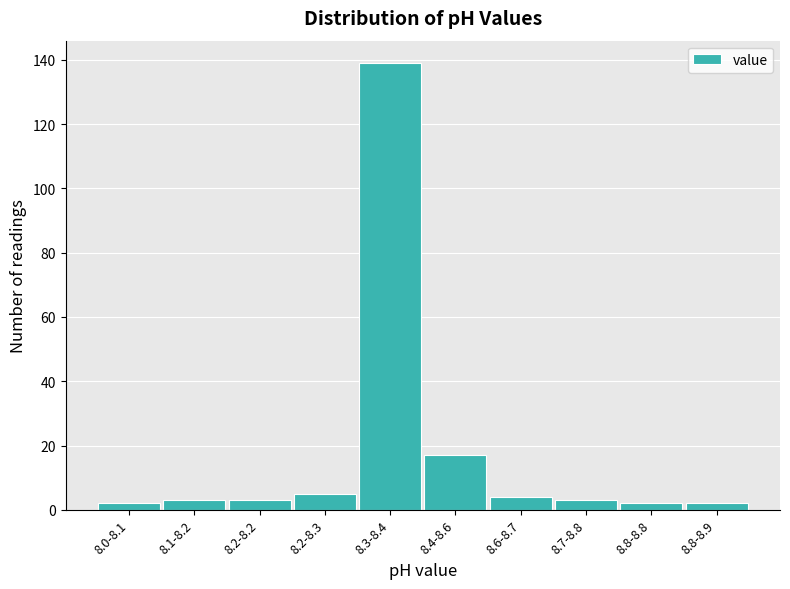

Reading left to right, transcribe all the data shown in this chart.

8.0-8.1=2	8.1-8.2=3	8.2-8.2=3	8.2-8.3=5	8.3-8.4=139	8.4-8.6=17	8.6-8.7=4	8.7-8.8=3	8.8-8.8=2	8.8-8.9=2